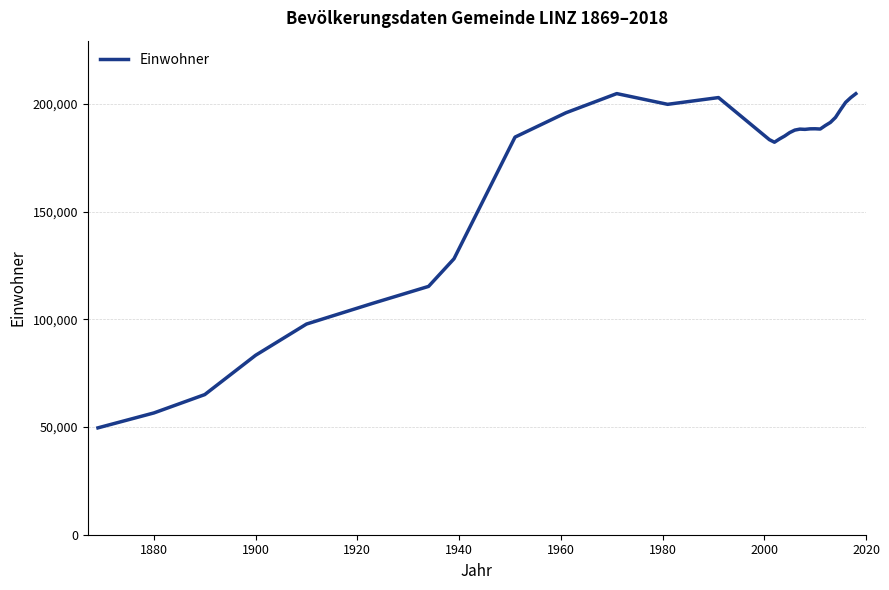

What is the minimum value shown in the chart?

49635